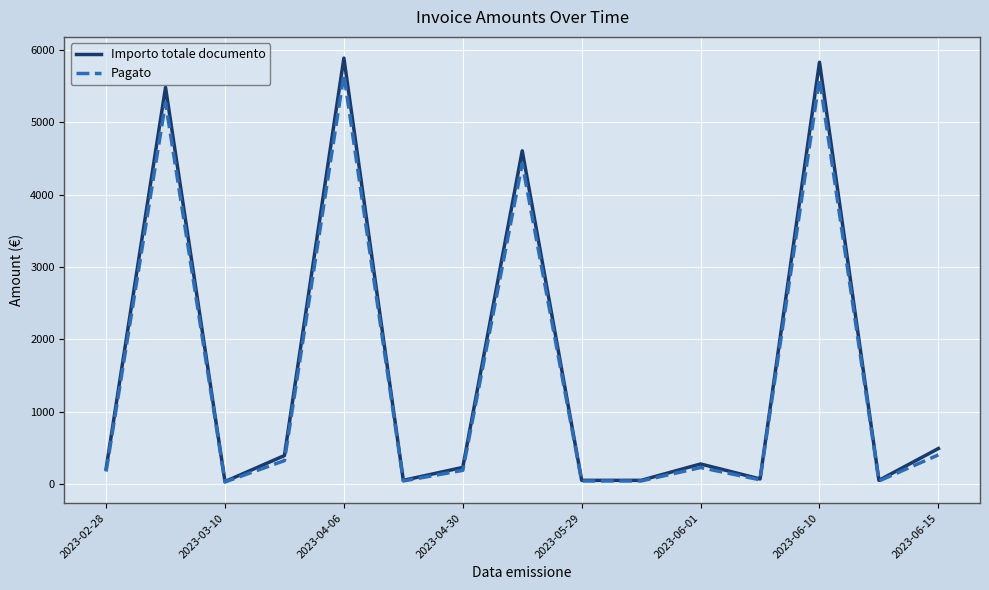

What is the highest value of the Pagato series?

5664.7